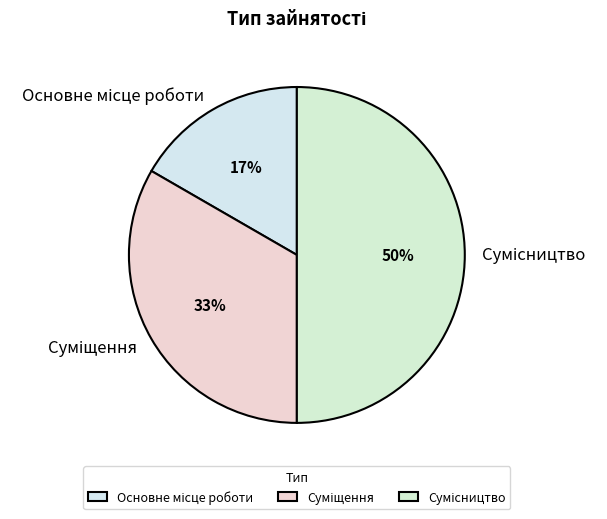

How many segments does this pie chart have?

3